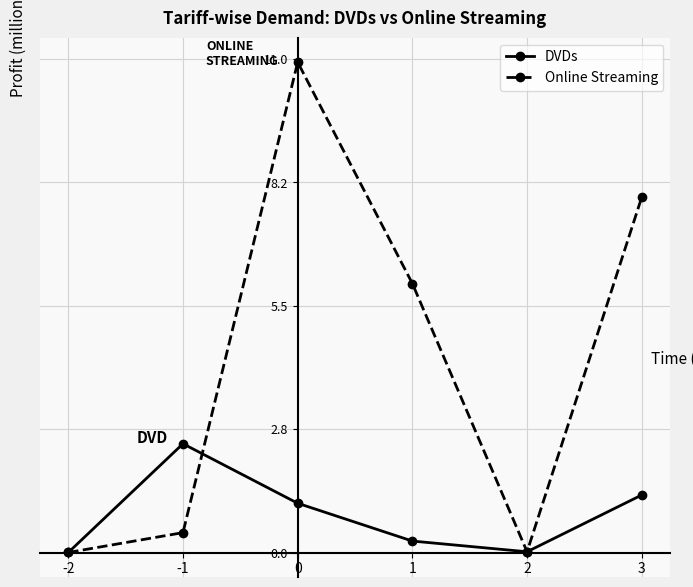

The value of Online Streaming at 0 is 10.9. True or false?

True